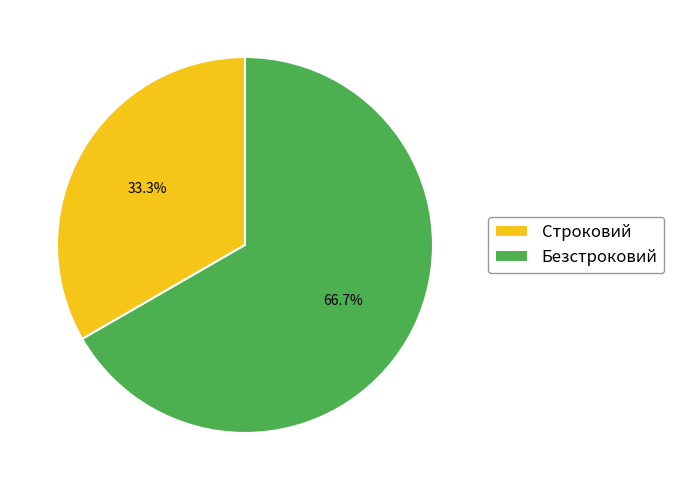

How many slices are in this pie chart?

2